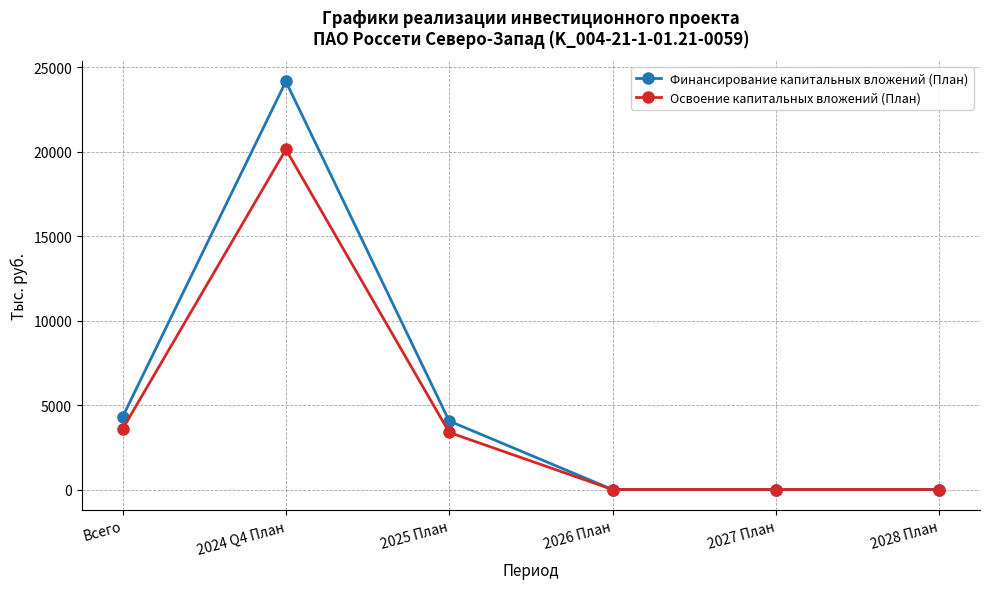

Is the value of Финансирование капитальных вложений (План) at 2026 План greater than the value of Освоение капитальных вложений (План) at 2025 План?

No